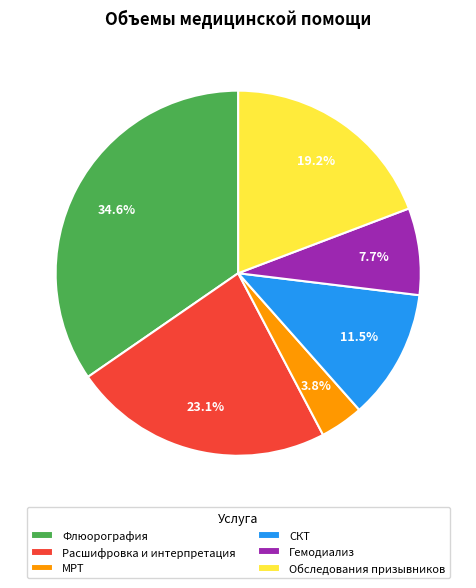

Which category has the biggest portion of the pie?

Флюорография